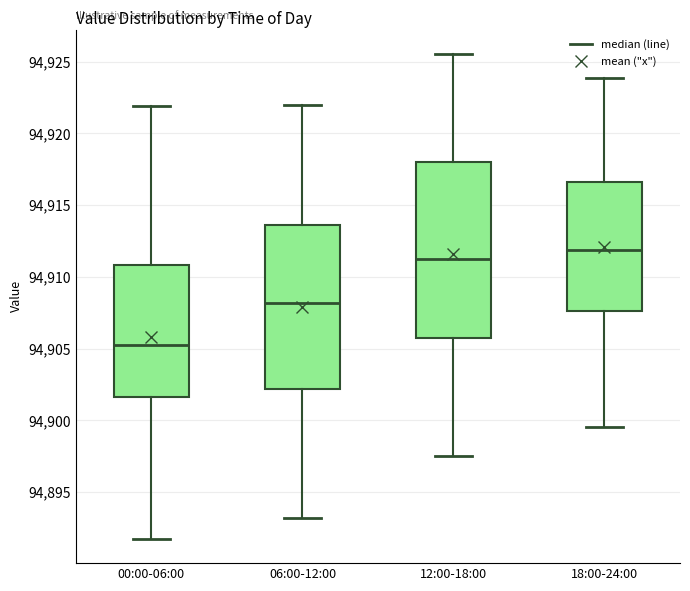

Comparing the boxes themselves (not the whiskers), which one is the tallest?

12:00-18:00